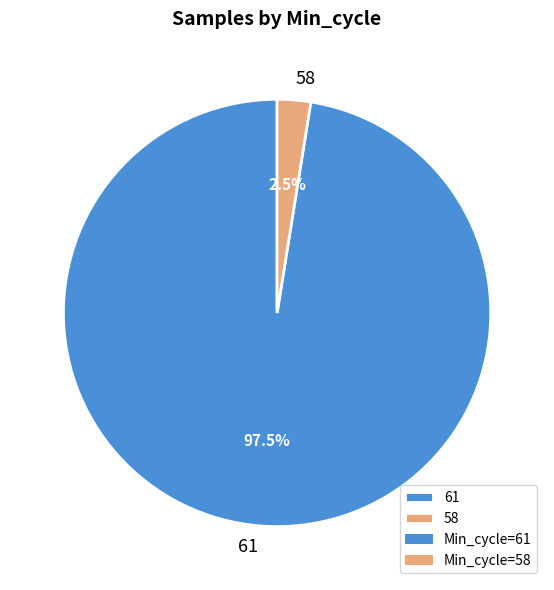

Rank the categories by value from highest to lowest.

61, 58